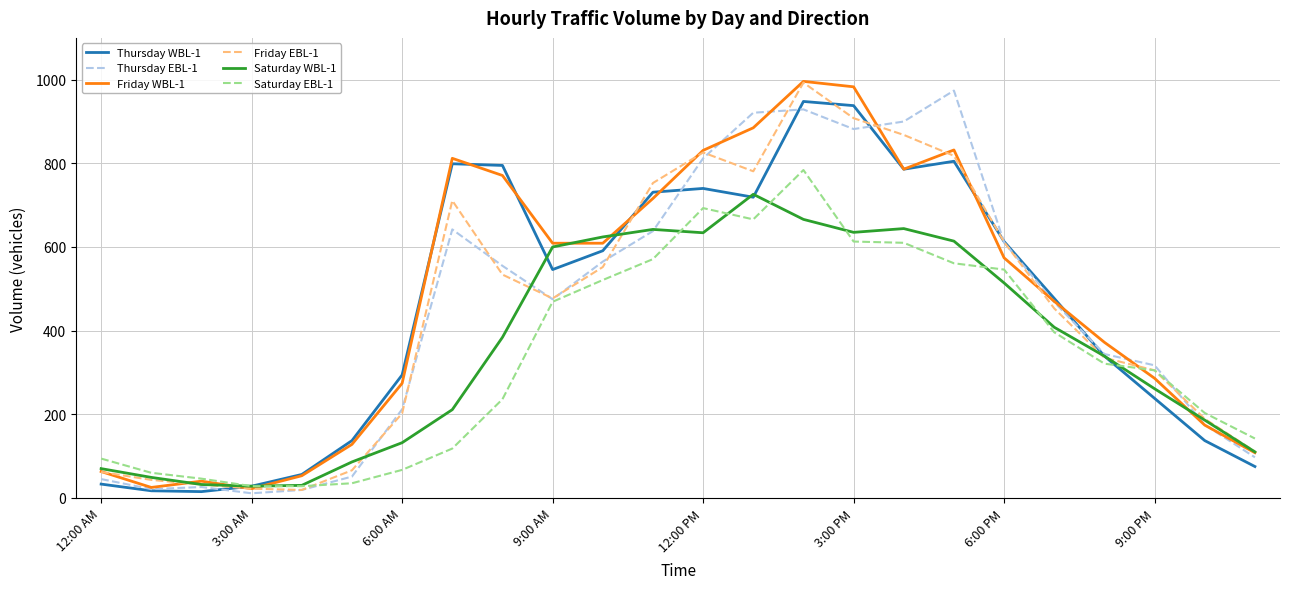

What is the greatest value displayed?

996